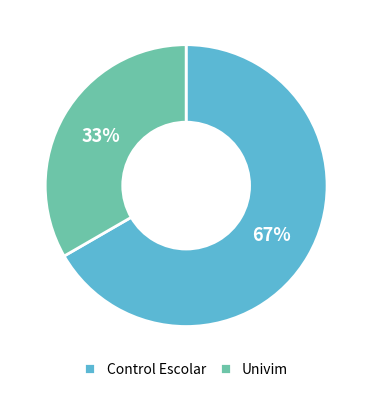

Is there a majority slice in this chart?

Yes